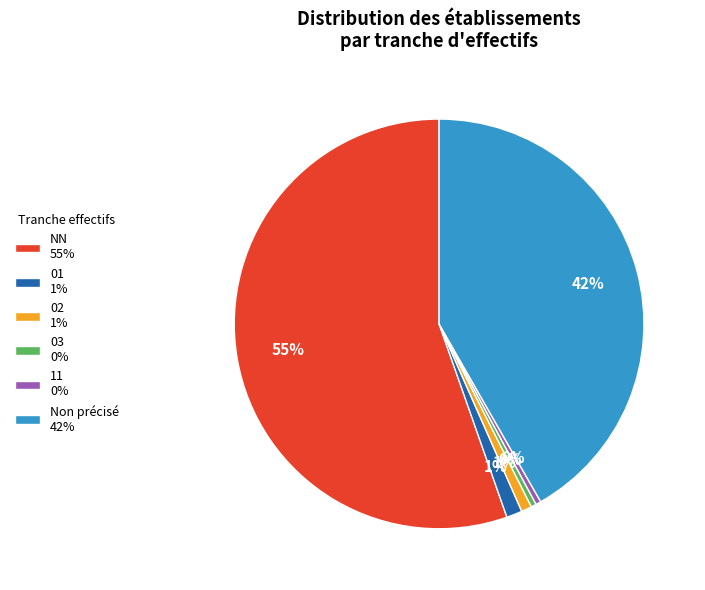

Between 01 1% and Non précisé 42%, which is larger?

Non précisé 42%